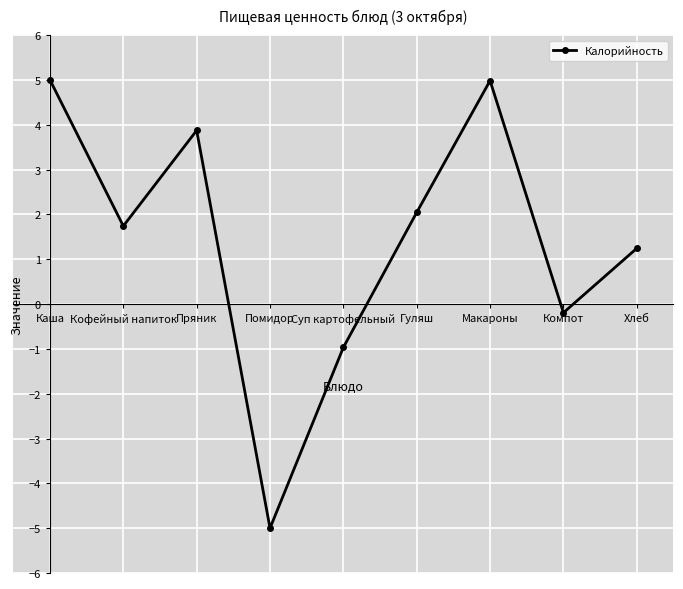

Which category has the lowest value across all series?

Помидор